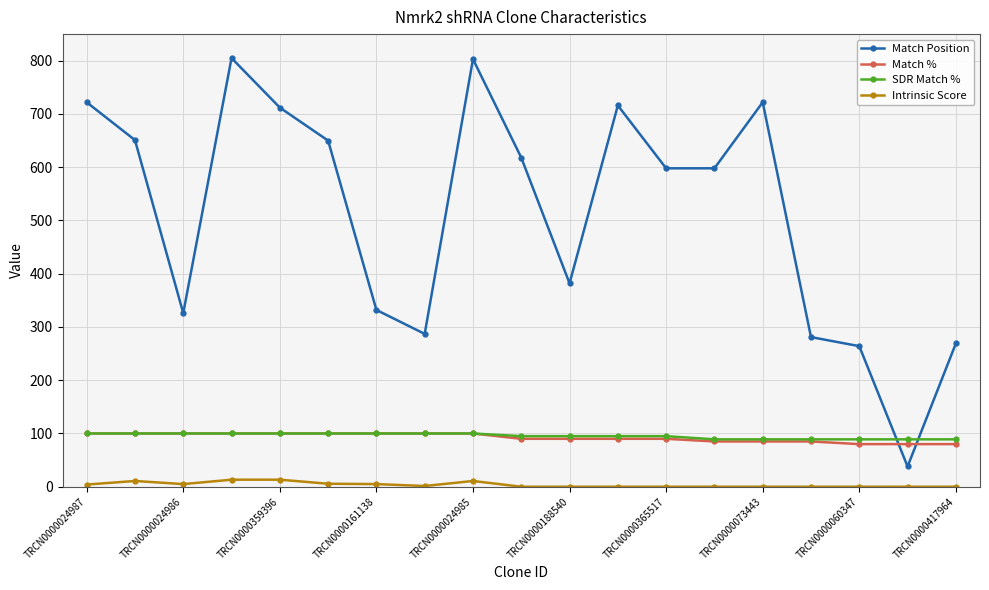

True or false: Intrinsic Score and Match Position cross at least once.

False